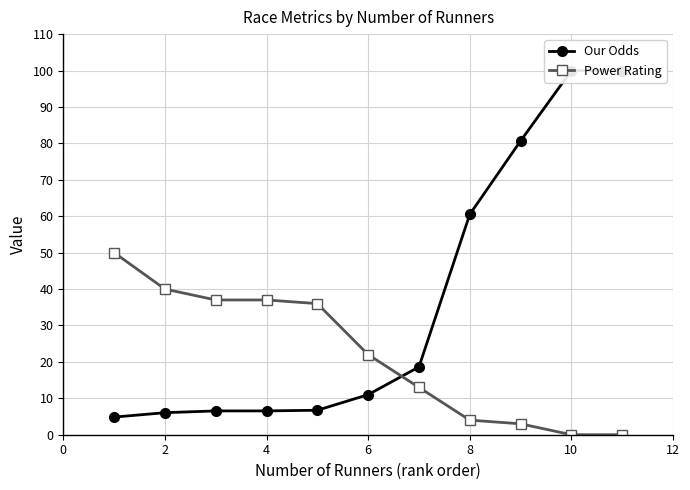

What is the maximum value for Our Odds?

100.0